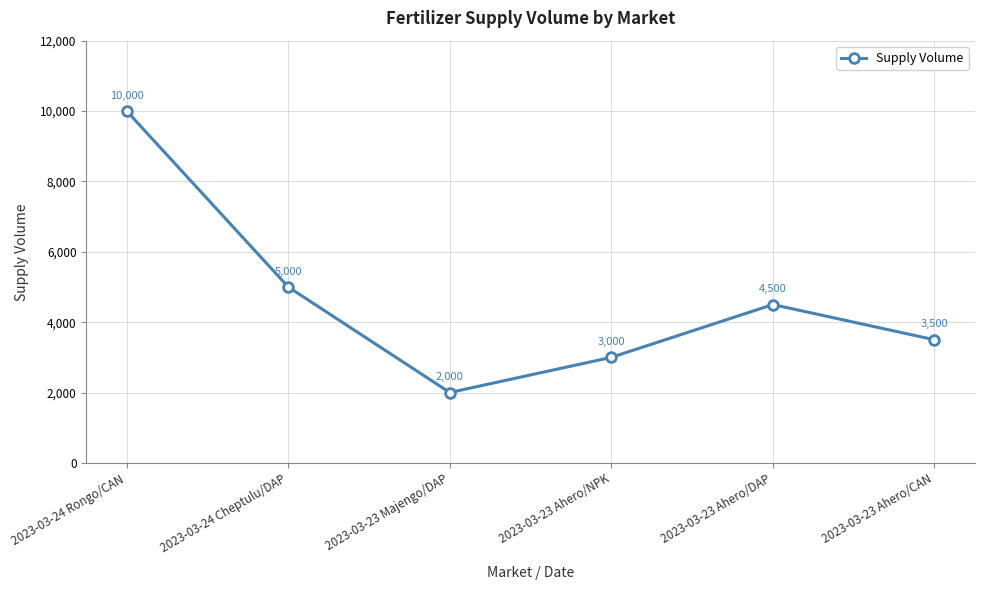

What is the label of the 2nd point from the left?

2023-03-24 Cheptulu/DAP